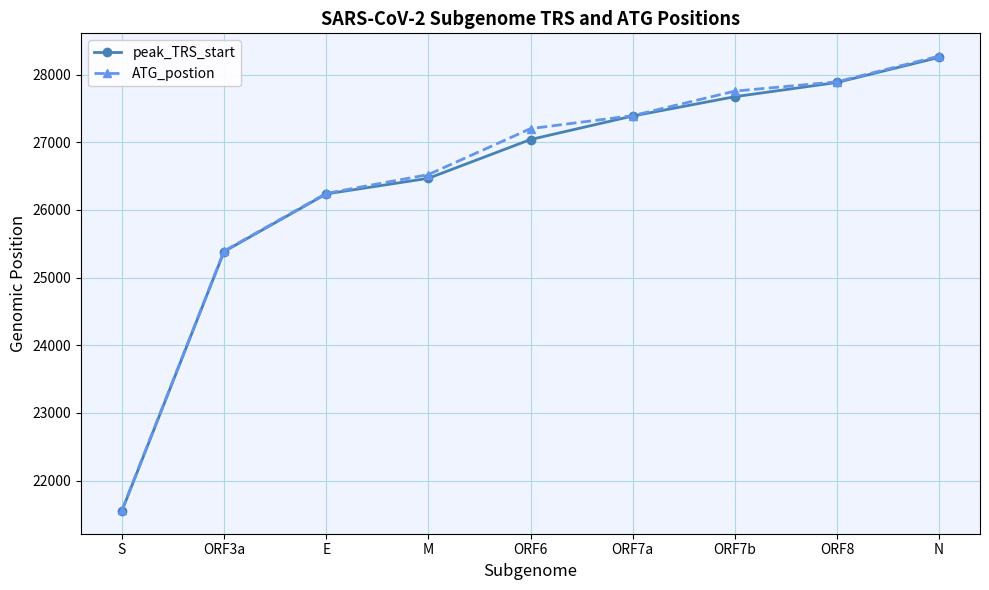

Count the number of categories in the chart.

9